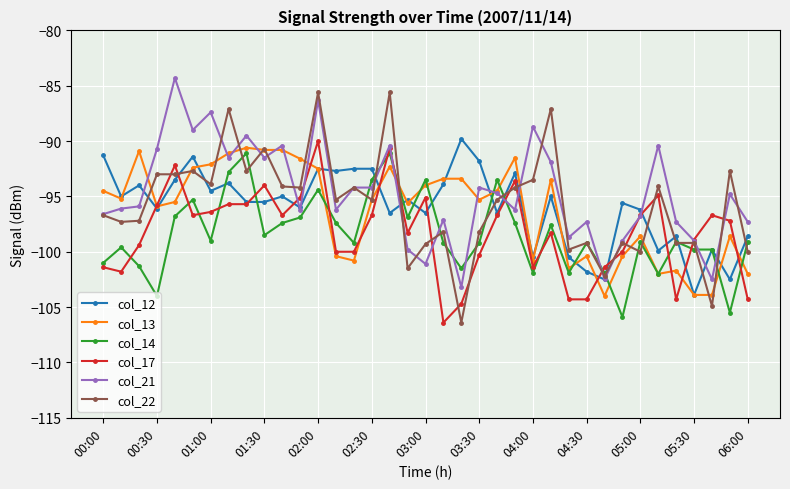

True or false: col_21 has more than 1 interior local peaks.

True